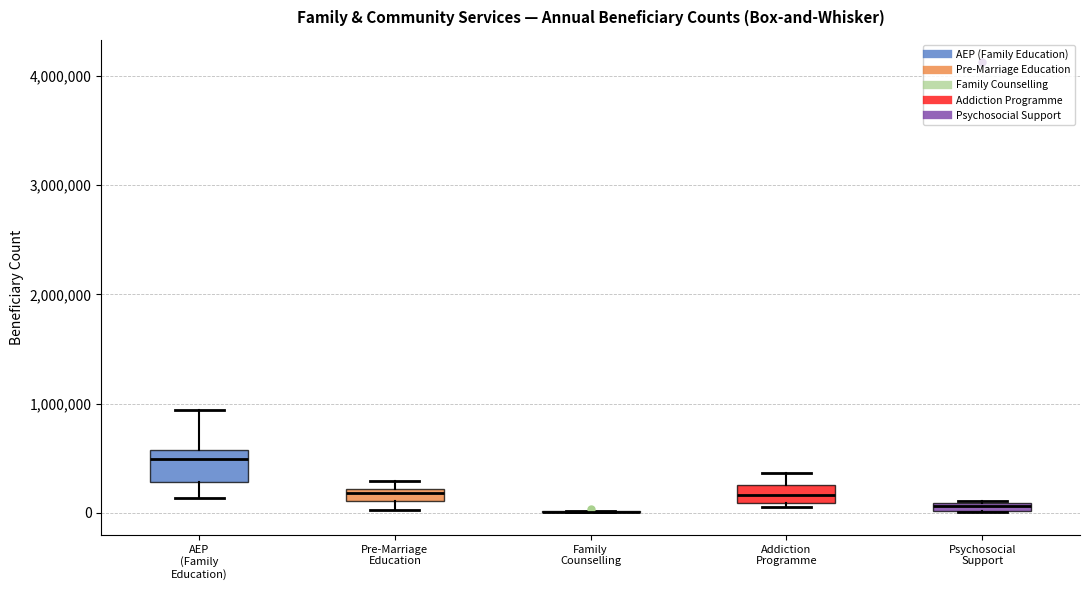

Where is the upper edge of the box for Pre-Marriage Education on the y-axis? The values are not printed on the chart, so give them approximately, as read against the axis.

200000